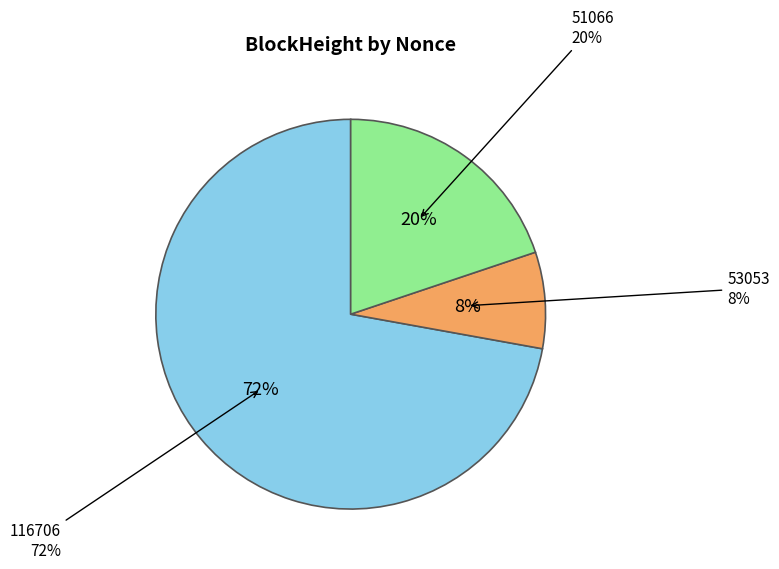

The 116706 slice represents 57% of the pie. True or false?

False